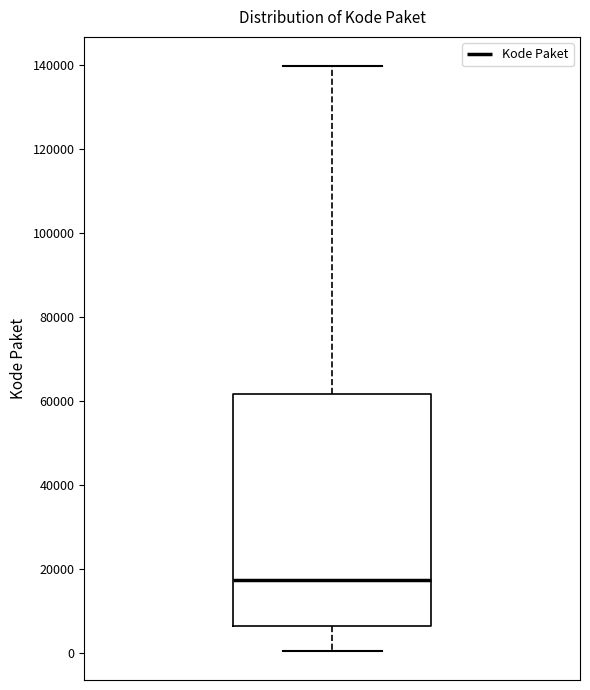

Where is the lower edge of the box on the y-axis? The values are not printed on the chart, so give them approximately, as read against the axis.

6000